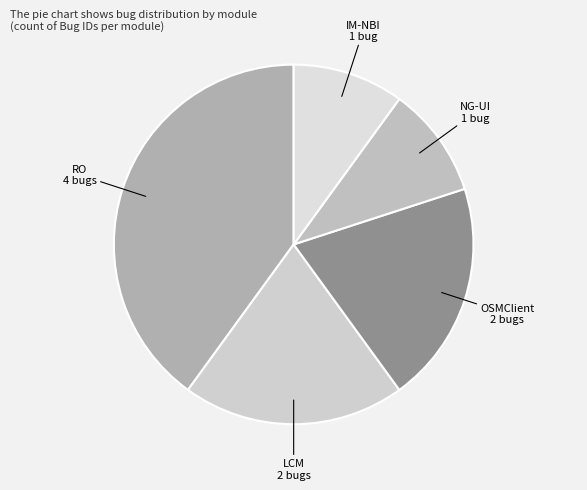

What is the largest slice in the pie chart?

RO